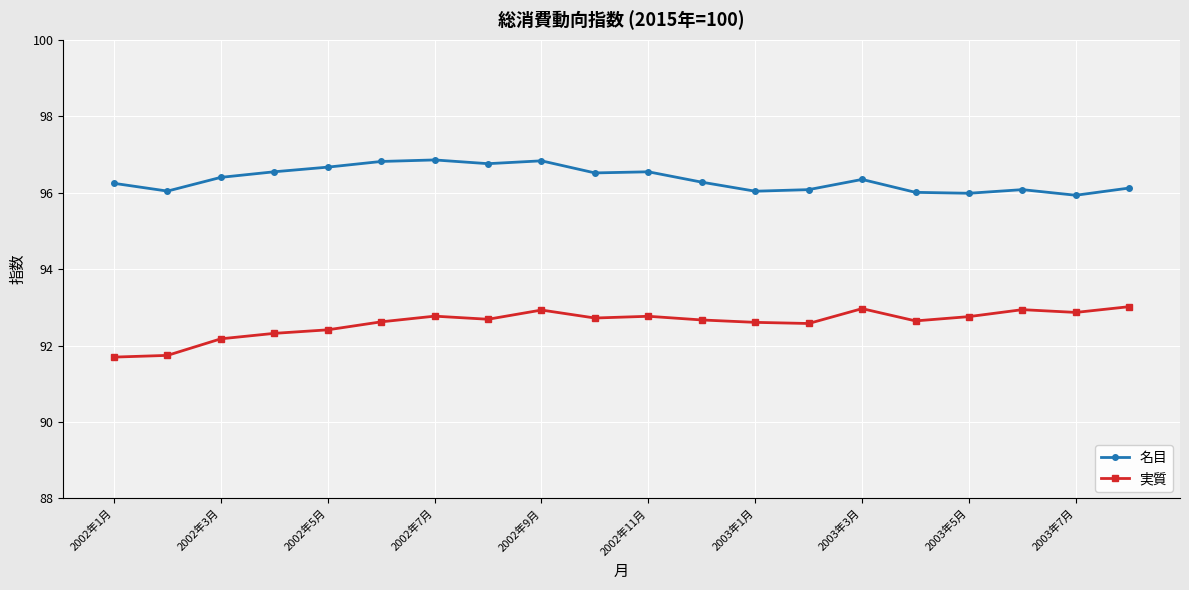

Which series has the largest range (max minus min)?

実質